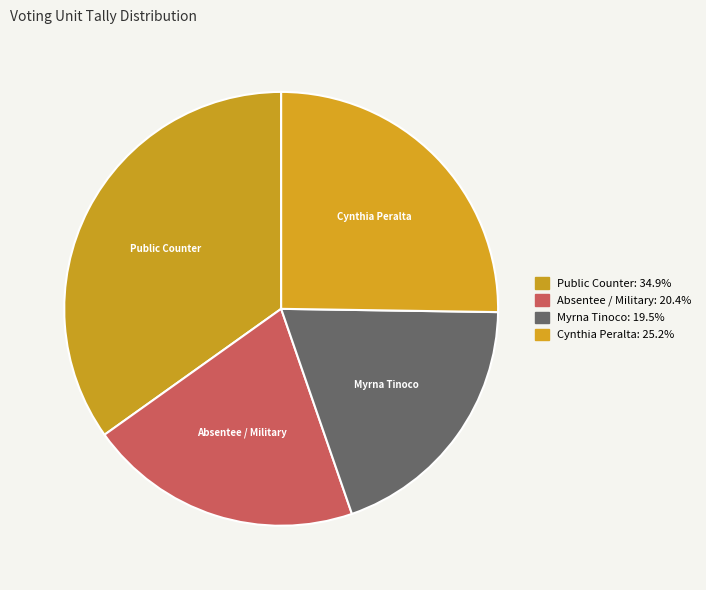

Which category has the biggest portion of the pie?

Public Counter